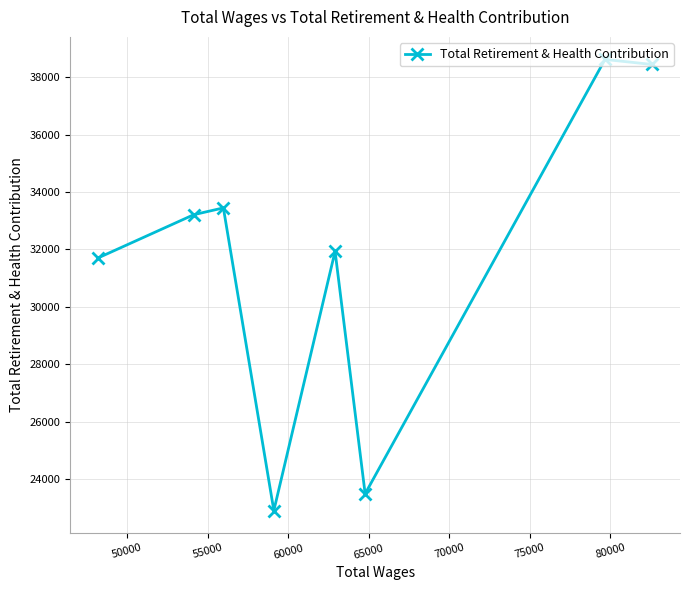

What is the minimum value shown in the chart?

22899